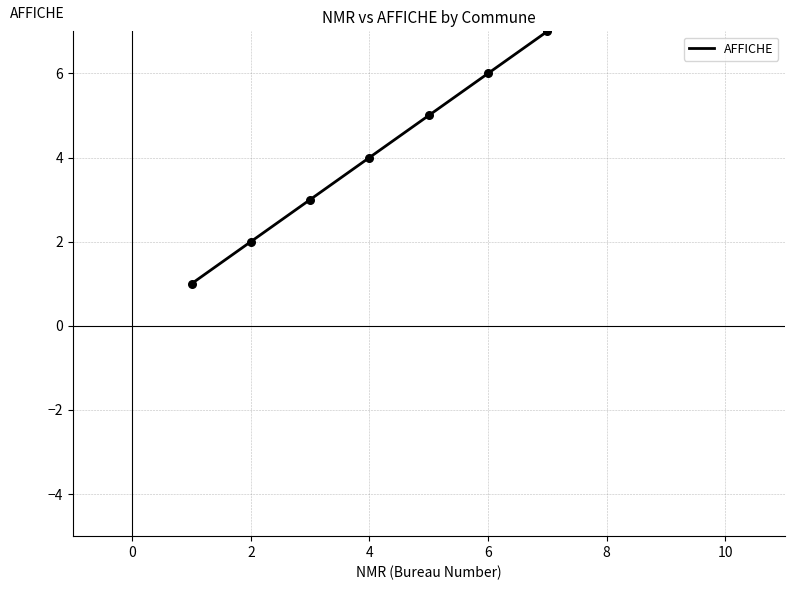

Approximately how many times larger is the value at BEYNES-3 compared to BEYNES-2?

1.5